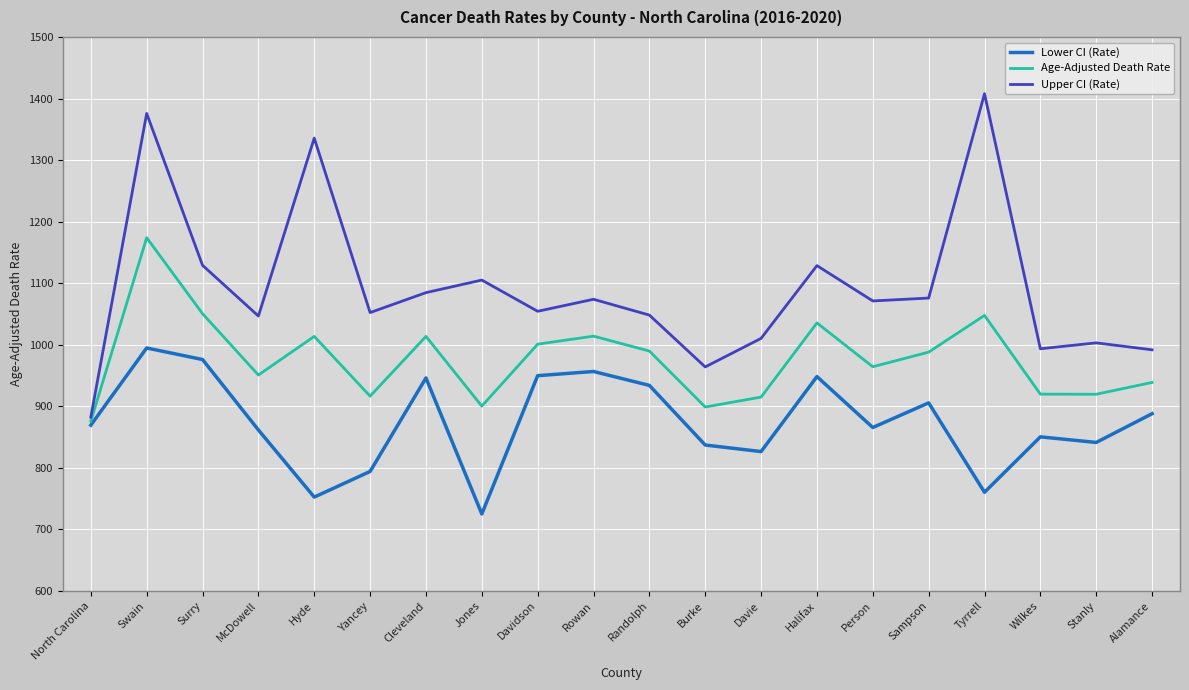

How many interior local peaks does the Lower CI (Rate) series have?

6